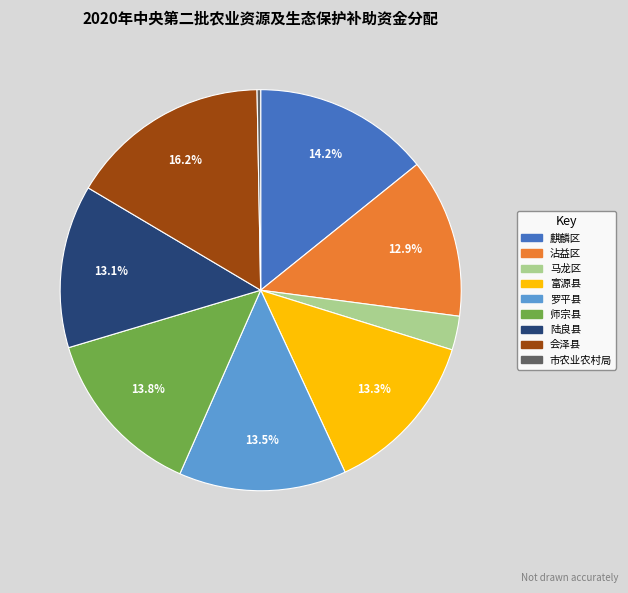

To the nearest percent, what percentage of the pie is 师宗县?

14%